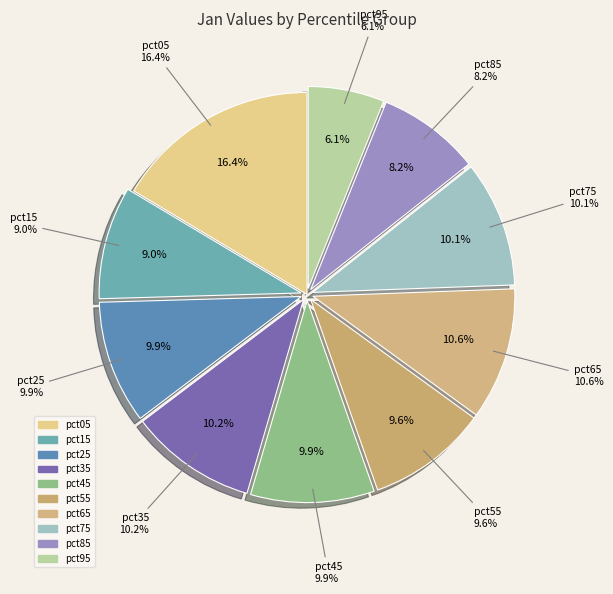

Rank the categories by value from highest to lowest.

pct05, pct65, pct35, pct75, pct45, pct25, pct55, pct15, pct85, pct95